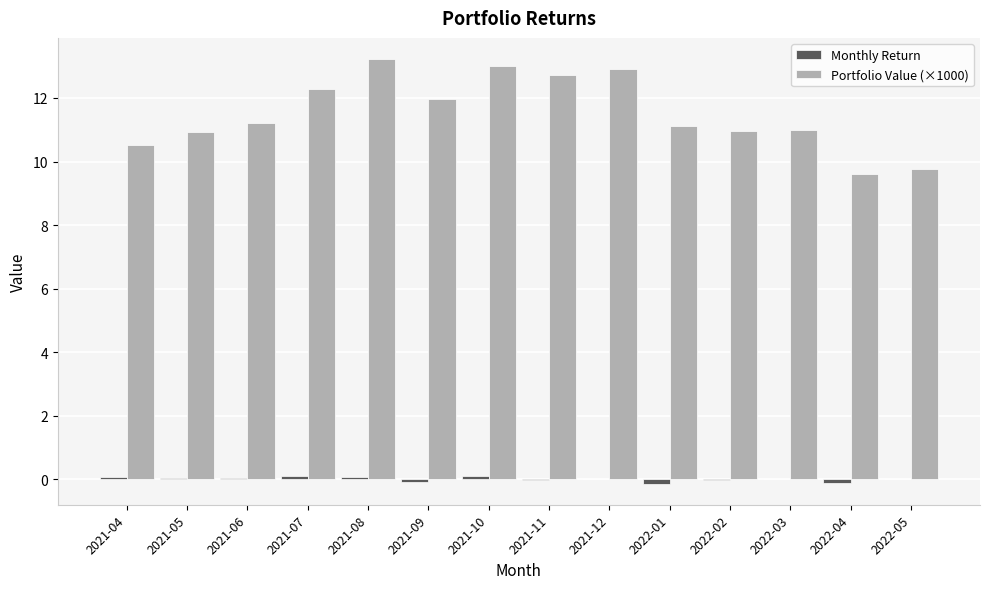

True or false: Portfolio Value (×1000) has a value of 10.5 at 2021-04.

True